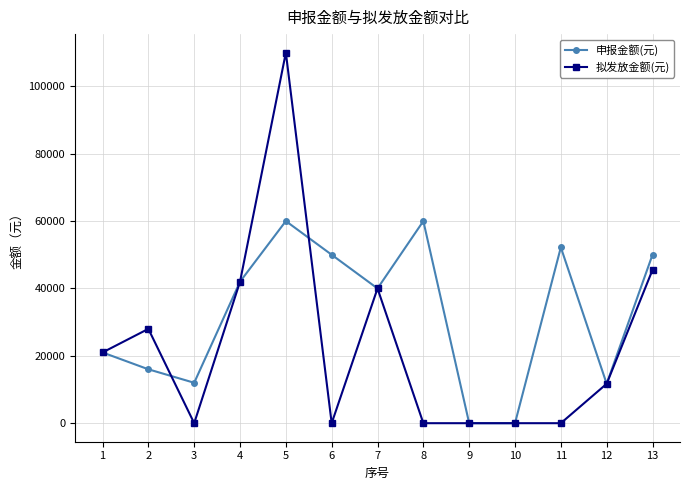

At 5, list the series in order from largest to smallest.

拟发放金额(元), 申报金额(元)